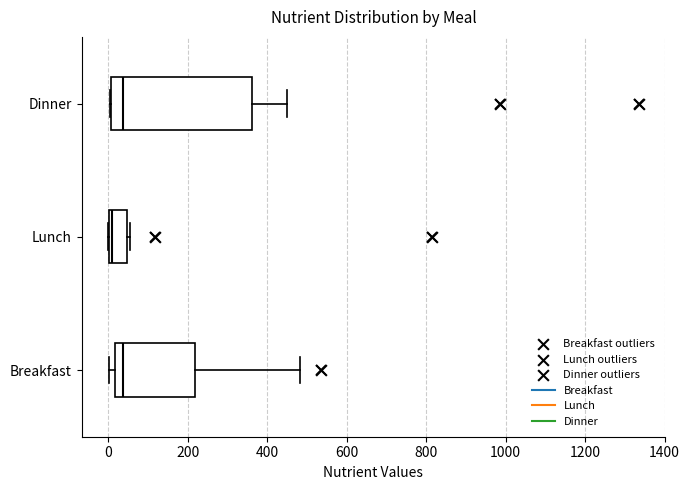

Which box is the widest, from its left edge to its right edge?

Dinner